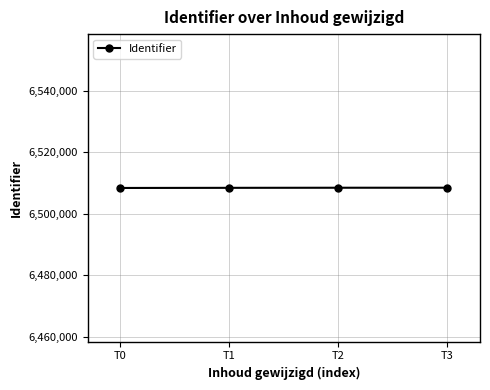

What is the difference between the maximum and second lowest values?

39